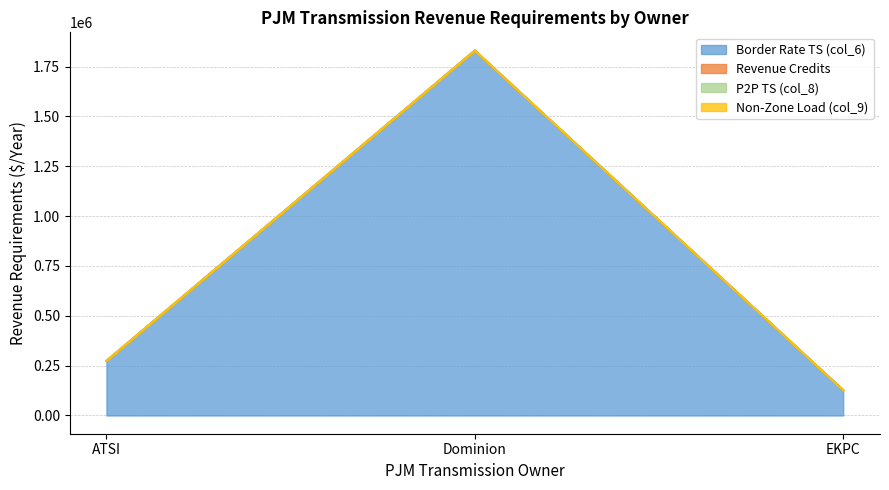

What position from the left is ATSI?

1